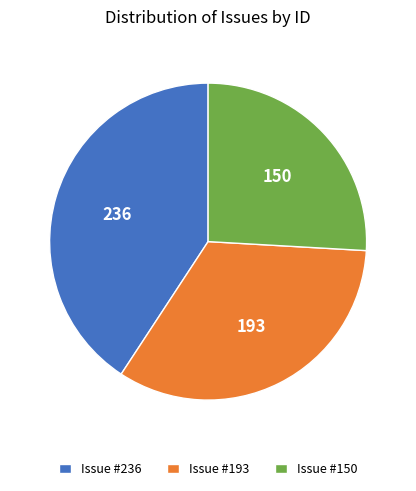

Combined, do Issue #236 and Issue #150 account for over 50%?

Yes